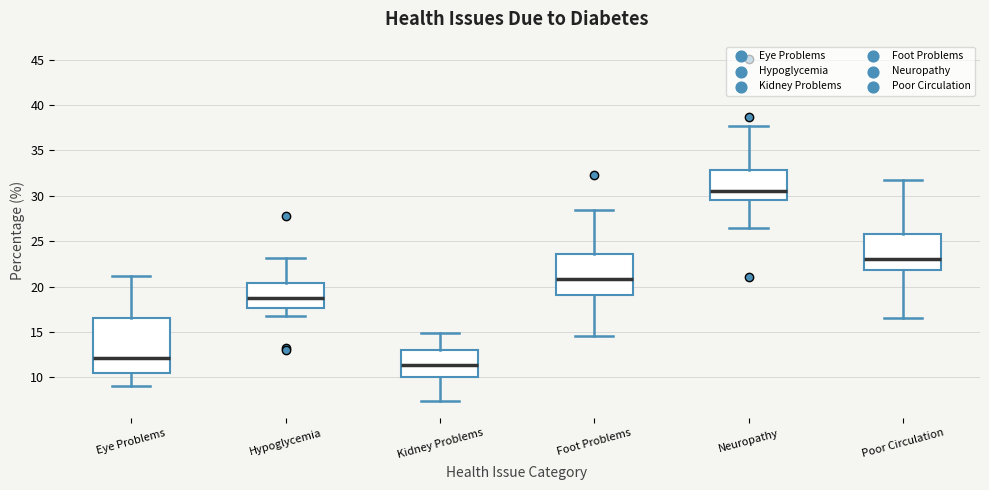

Where is the lower edge of the box for Eye Problems on the y-axis? The values are not printed on the chart, so give them approximately, as read against the axis.

10.5